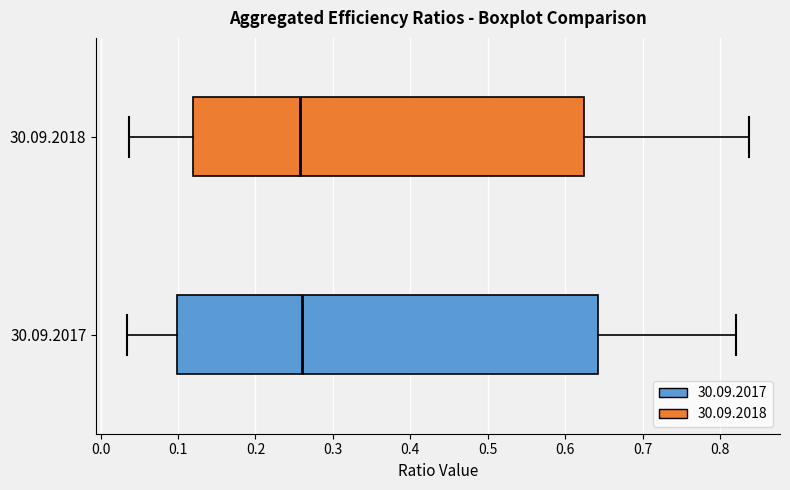

Where is the left edge of the box for 30.09.2017 on the x-axis? The values are not printed on the chart, so give them approximately, as read against the axis.

0.10